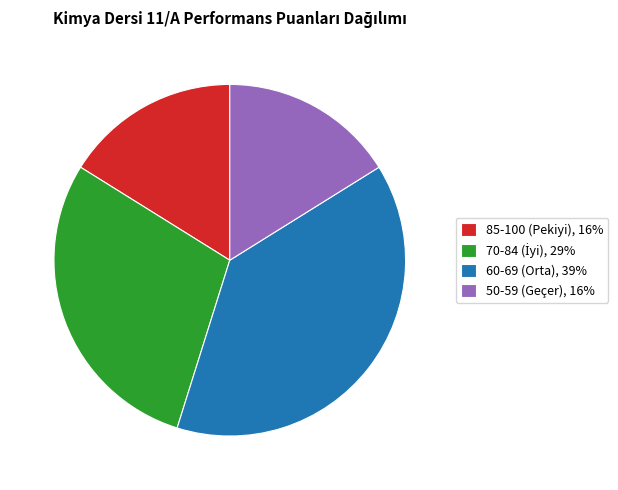

Is the sum of 85-100 (Pekiyi), 16% and 60-69 (Orta), 39% greater than half?

Yes